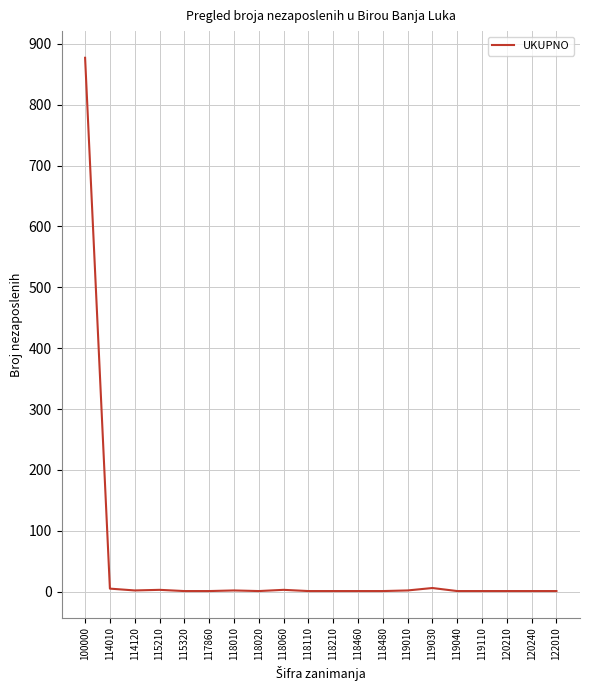

At which category does the chart reach its peak across all series?

100000